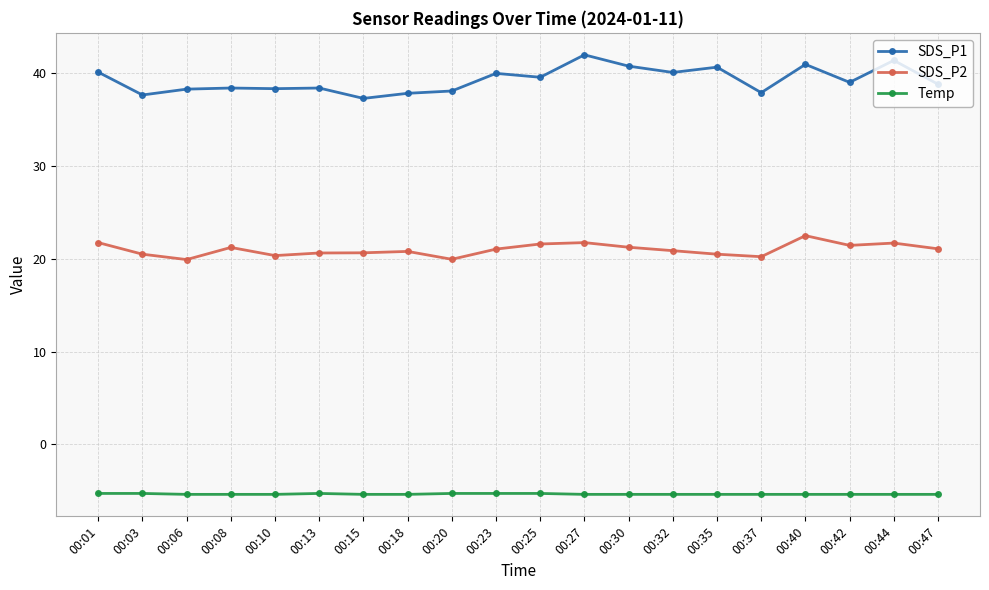

At 00:30, list the series in order from smallest to largest.

Temp, SDS_P2, SDS_P1